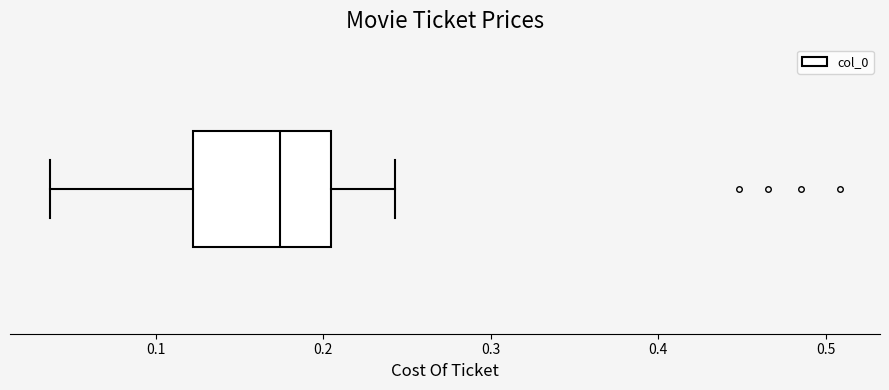

Where is the right edge of the box on the x-axis? The values are not printed on the chart, so give them approximately, as read against the axis.

0.20